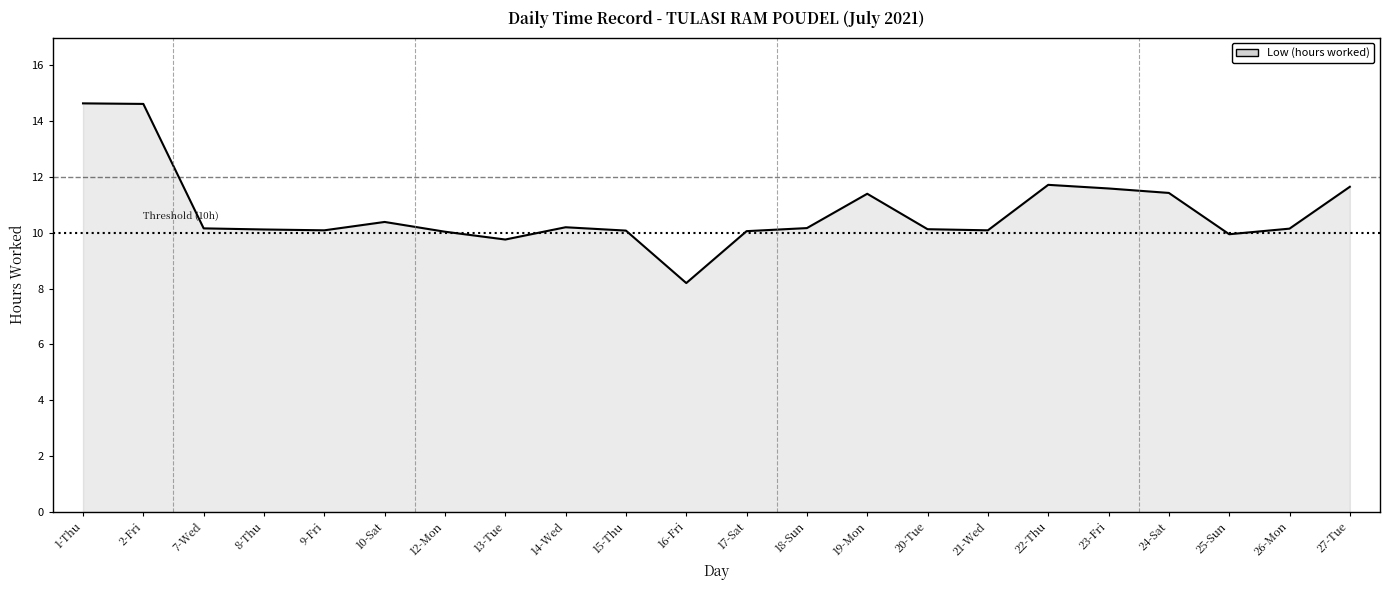

The value at 15-Thu is 10.1. True or false?

True